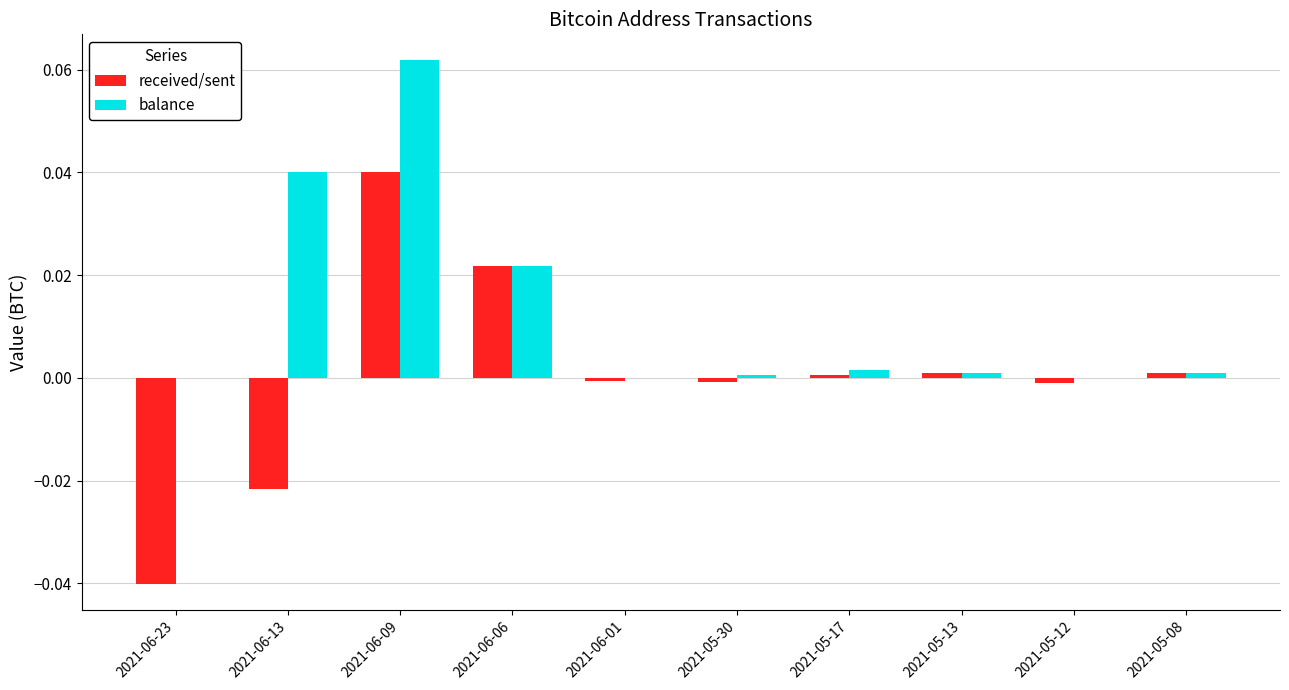

True or false: balance has a value of 0.0 at 2021-06-01.

True